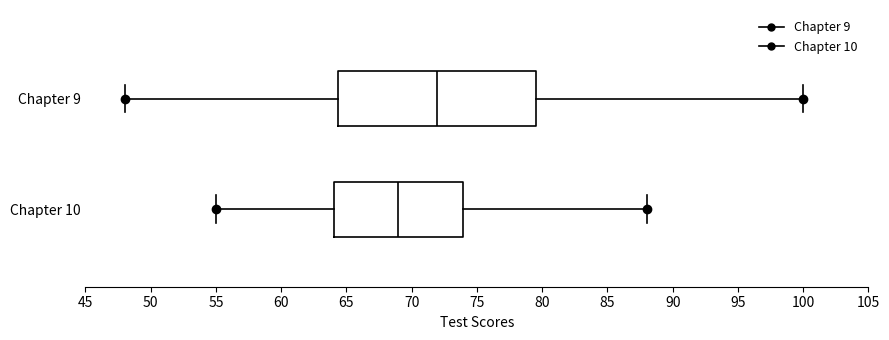

Reading bottom to top, read every box against the x-axis: the position of its median line, the range the box covers, and the ends of its whiskers. The values are not printed on the chart, so give them approximately, as read against the axis.

Chapter 10: median 69.0, box 64.0 to 74.0, whiskers 55.0 to 88.0
Chapter 9: median 72.0, box 64.5 to 79.5, whiskers 48.0 to 100.0